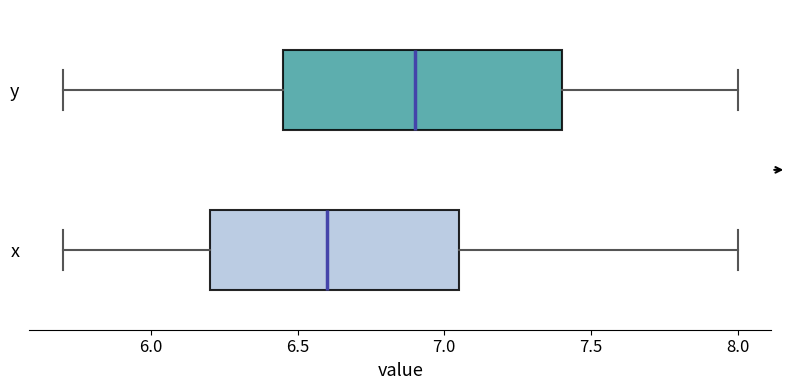

Reading bottom to top, read every box against the x-axis: the position of its median line, the range the box covers, and the ends of its whiskers. The values are not printed on the chart, so give them approximately, as read against the axis.

x: median 6.60, box 6.20 to 7.05, whiskers 5.70 to 8.00
y: median 6.90, box 6.45 to 7.40, whiskers 5.70 to 8.00